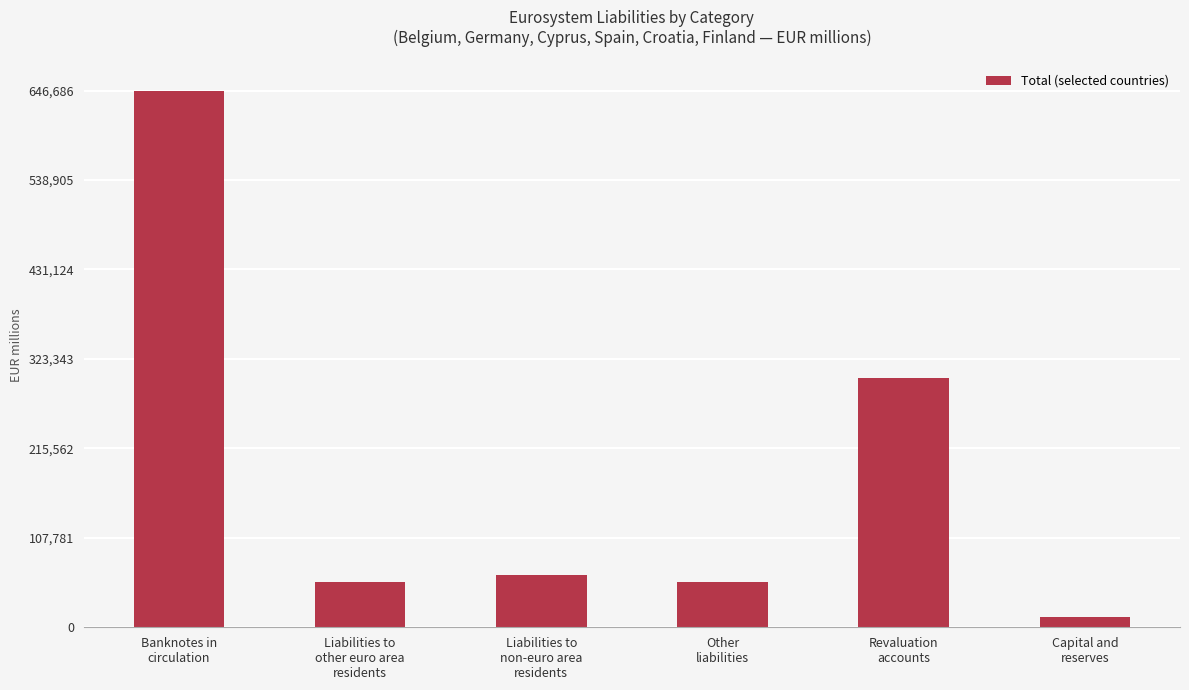

What is the difference between the second highest and minimum values?

288098